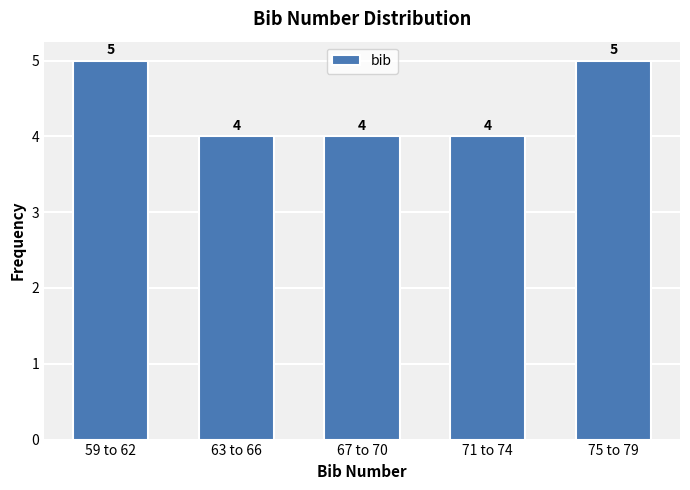

Reading left to right, list all the values displayed in this chart.

59 to 62=5	63 to 66=4	67 to 70=4	71 to 74=4	75 to 79=5